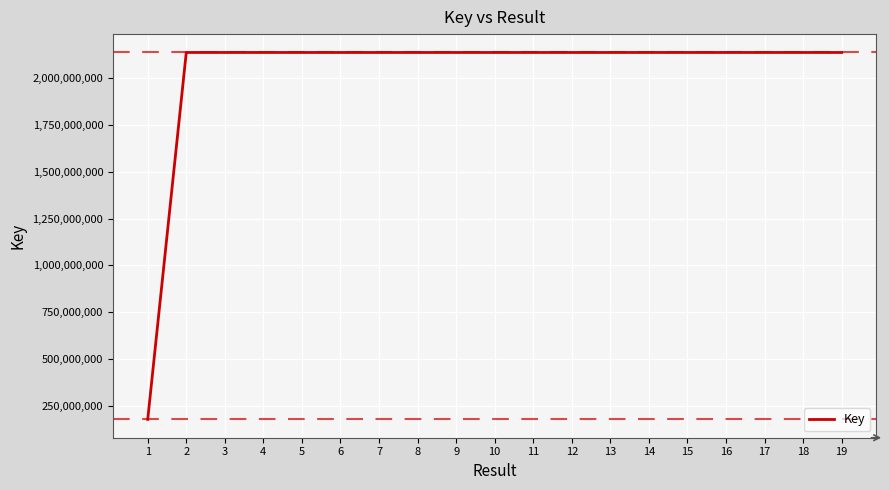

What is the minimum value shown in the chart?

177611778